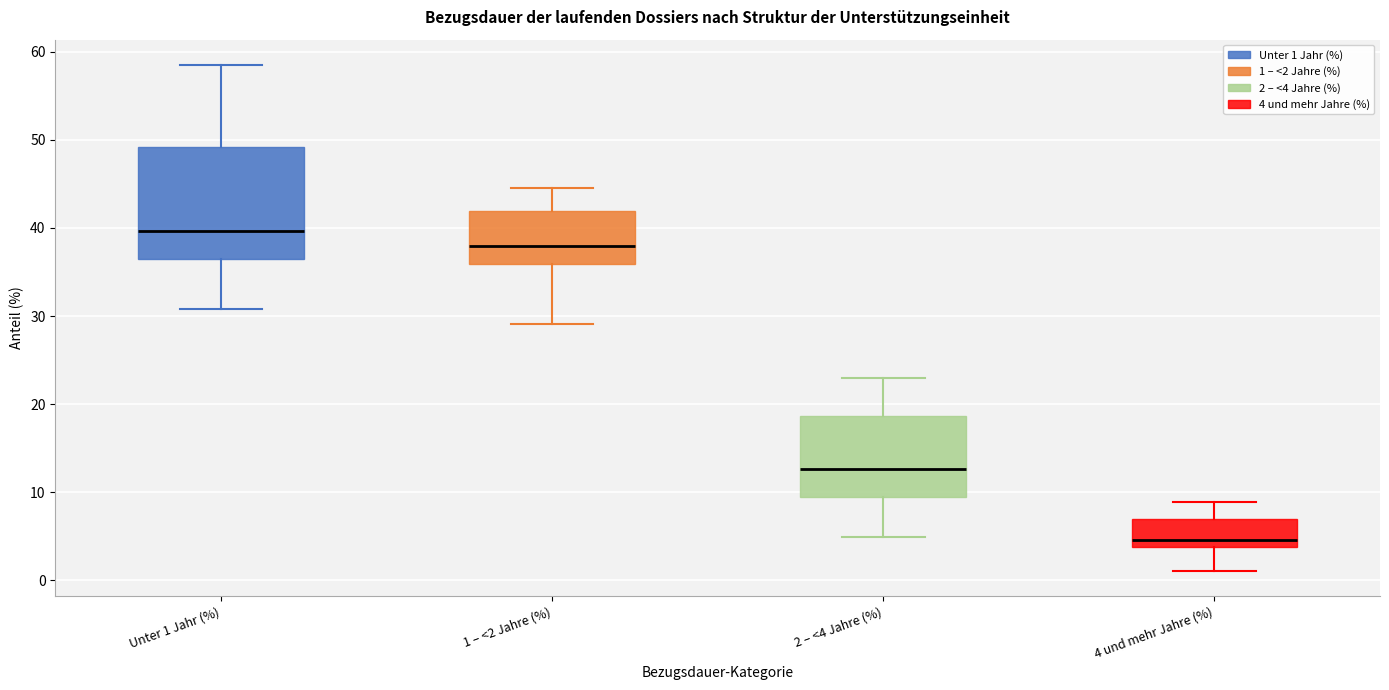

Comparing the boxes themselves (not the whiskers), which one is the tallest?

Unter 1 Jahr (%)